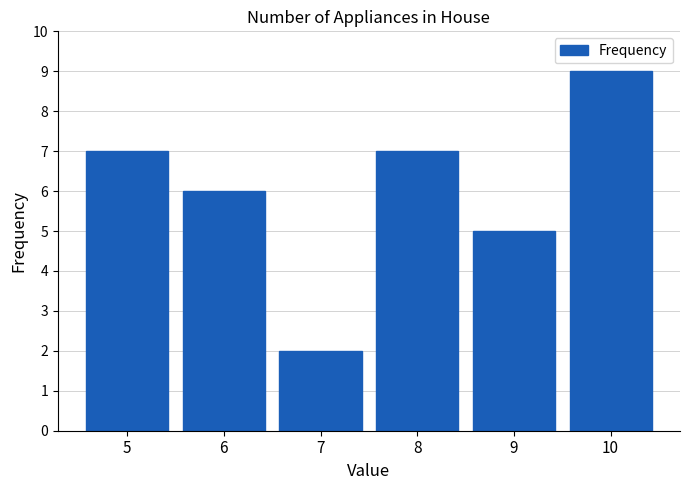

Reading left to right, transcribe all the data shown in this chart.

5=7	6=6	7=2	8=7	9=5	10=9